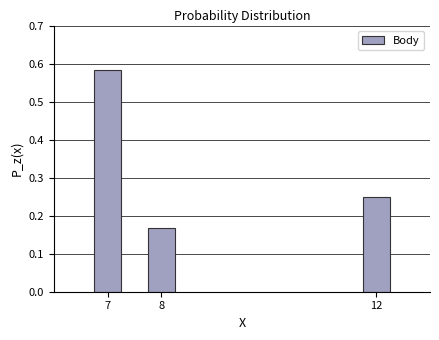

The value at 7 is 0.3. True or false?

False